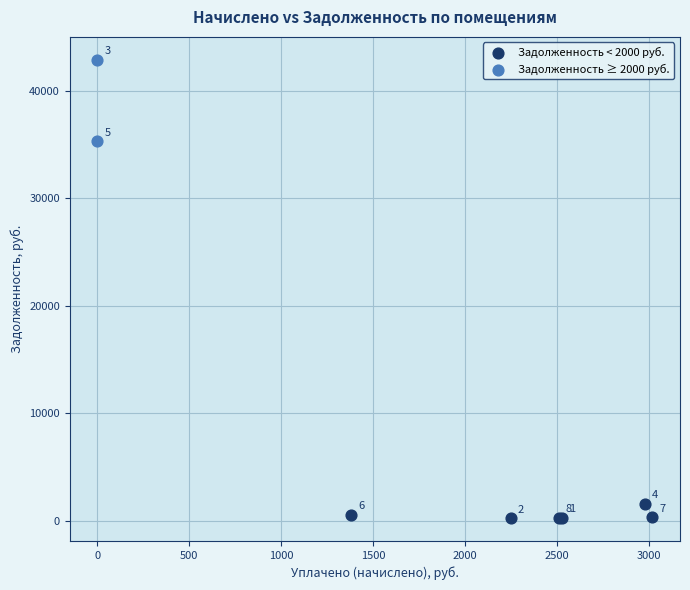

Which series contains the lowest Y value?

Задолженность < 2000 руб.